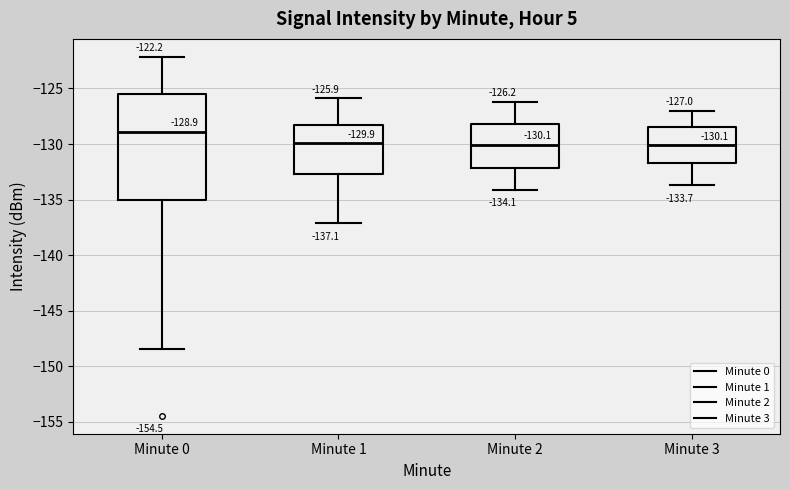

Comparing the boxes themselves (not the whiskers), which one is the tallest?

Minute 0